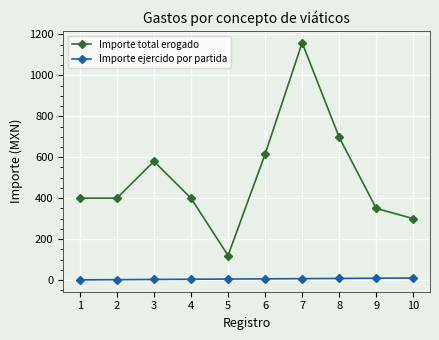

How many interior local peaks does the Importe total erogado series have?

2